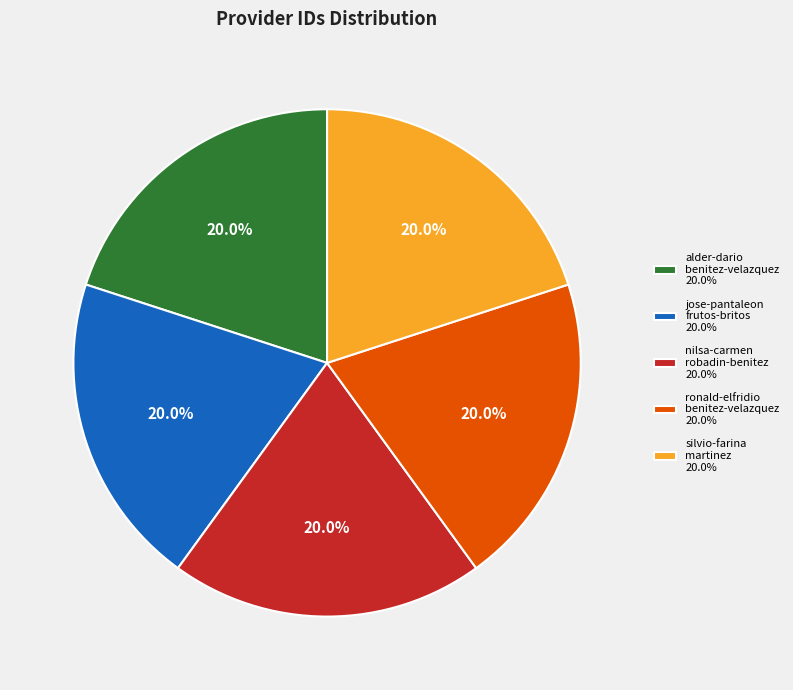

Approximately how many times larger is the value at ronald-elfridio benitez-velazquez 20.0% compared to silvio-farina martinez 20.0%?

1.0